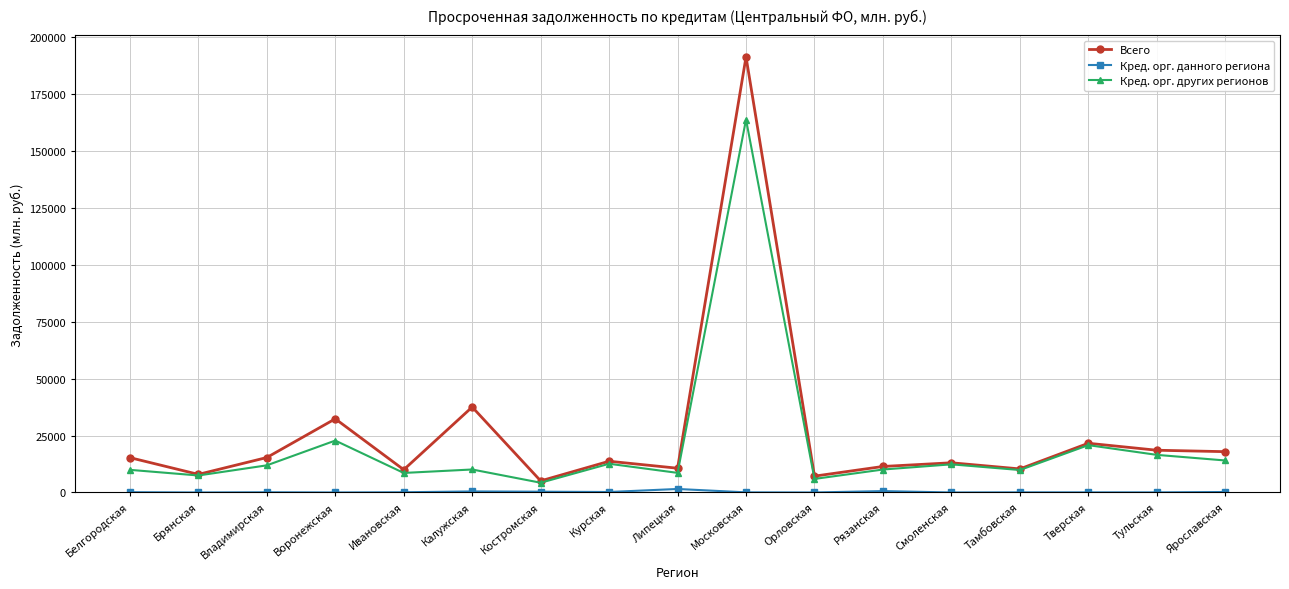

What is the sum of all Всего values?

439300